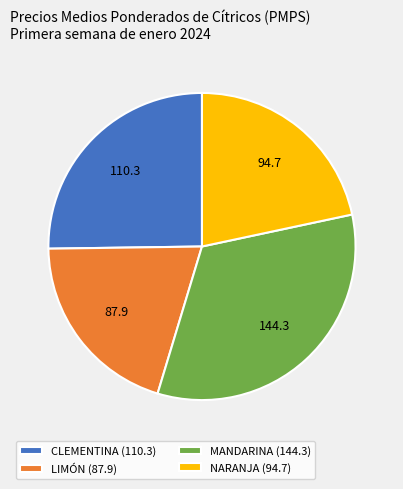

Rank the categories by value from lowest to highest.

LIMÓN, NARANJA, CLEMENTINA, MANDARINA